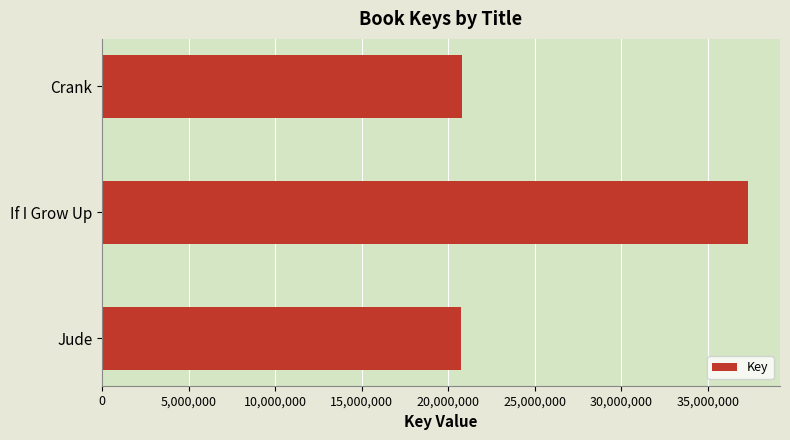

Does the chart contain stacked bars?

No